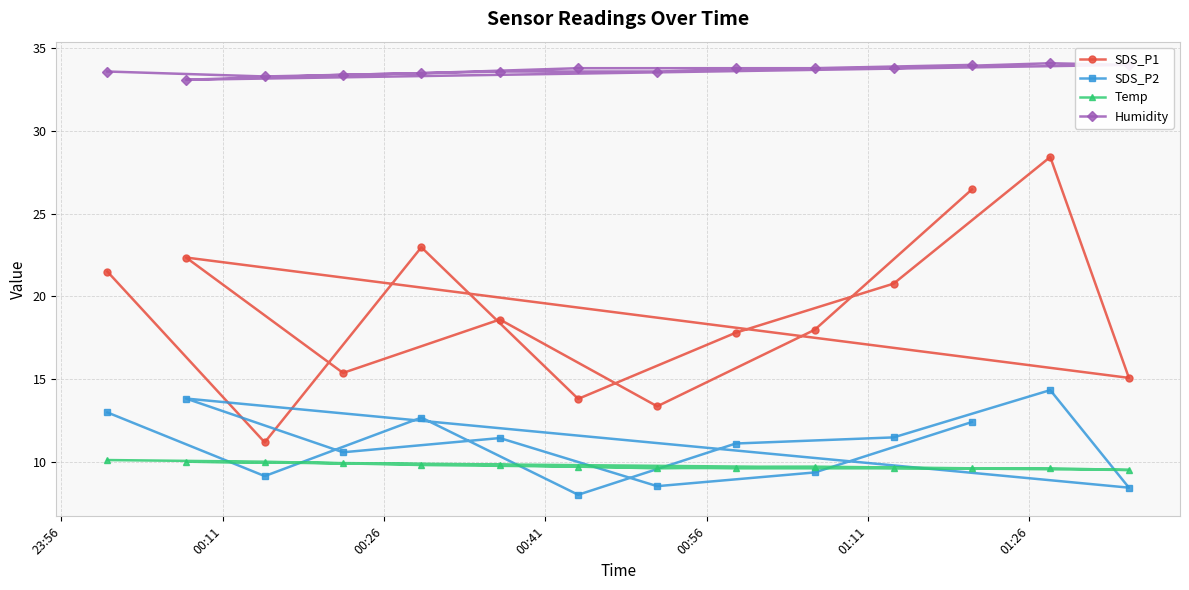

How many times do SDS_P2 and Temp cross each other?

8